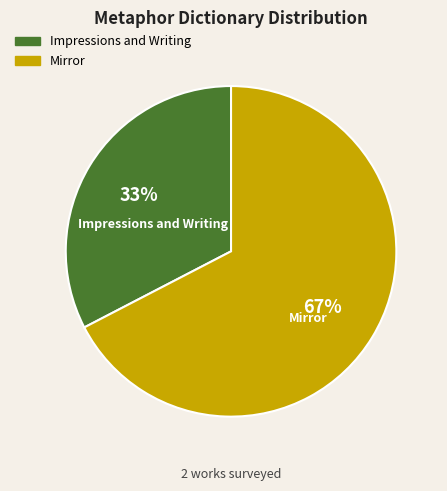

Is it true that Impressions and Writing is 33% of the pie?

True